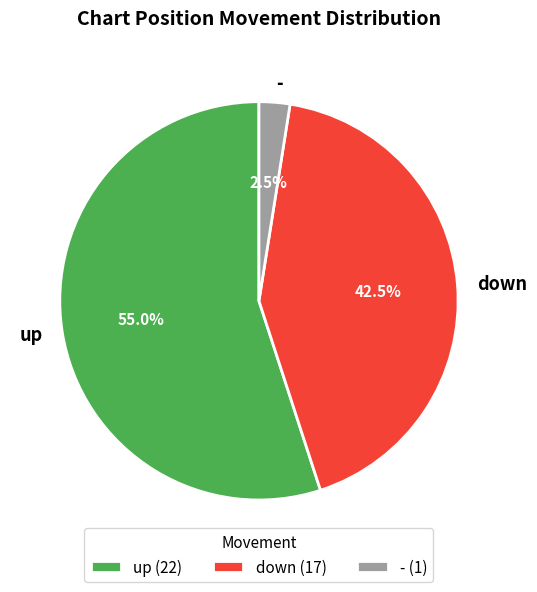

To the nearest percent, what is the combined percentage of up and -?

58%